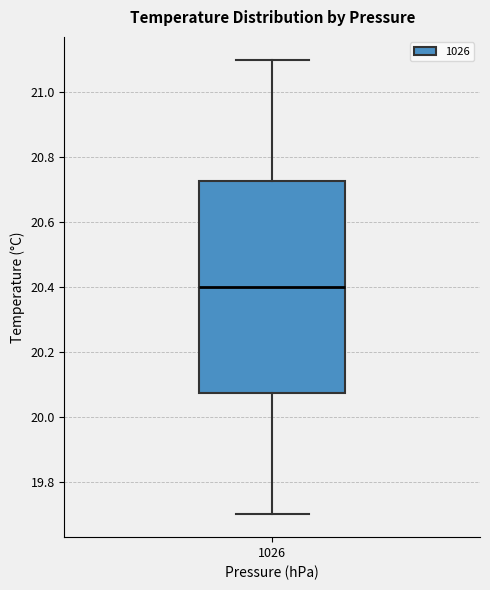

Where does the lower whisker of the box at x = 1026 end on the y-axis? The values are not printed on the chart, so give them approximately, as read against the axis.

19.70